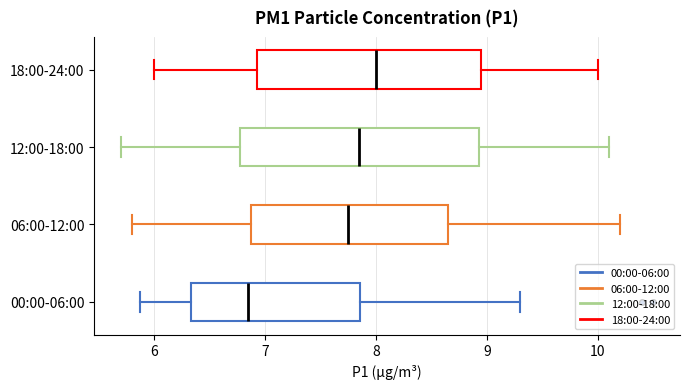

Which box's median line is the furthest to the right?

18:00-24:00